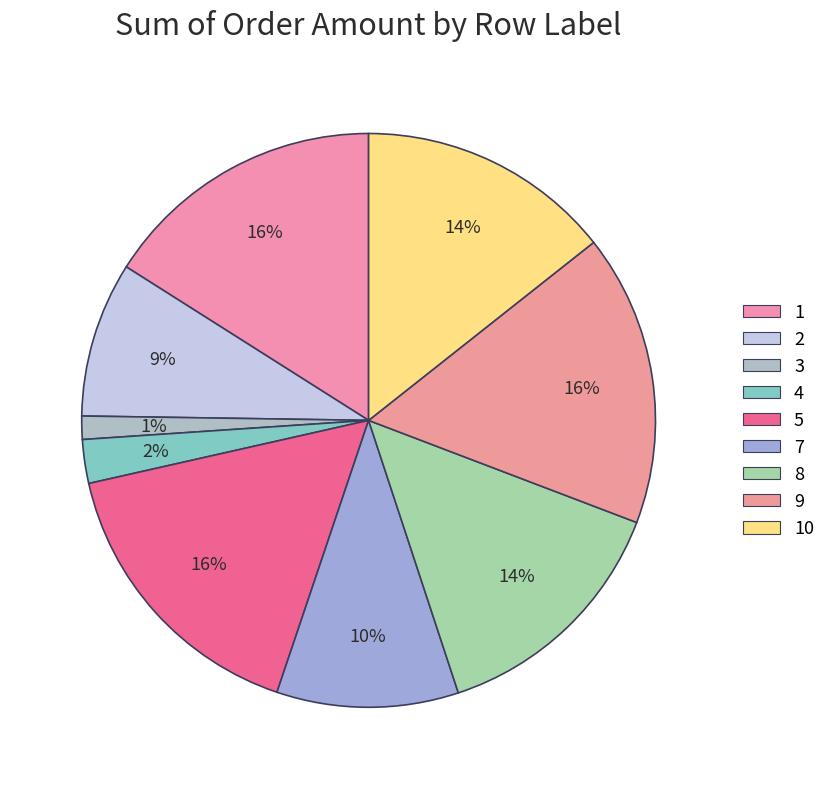

How many slices are in this pie chart?

9